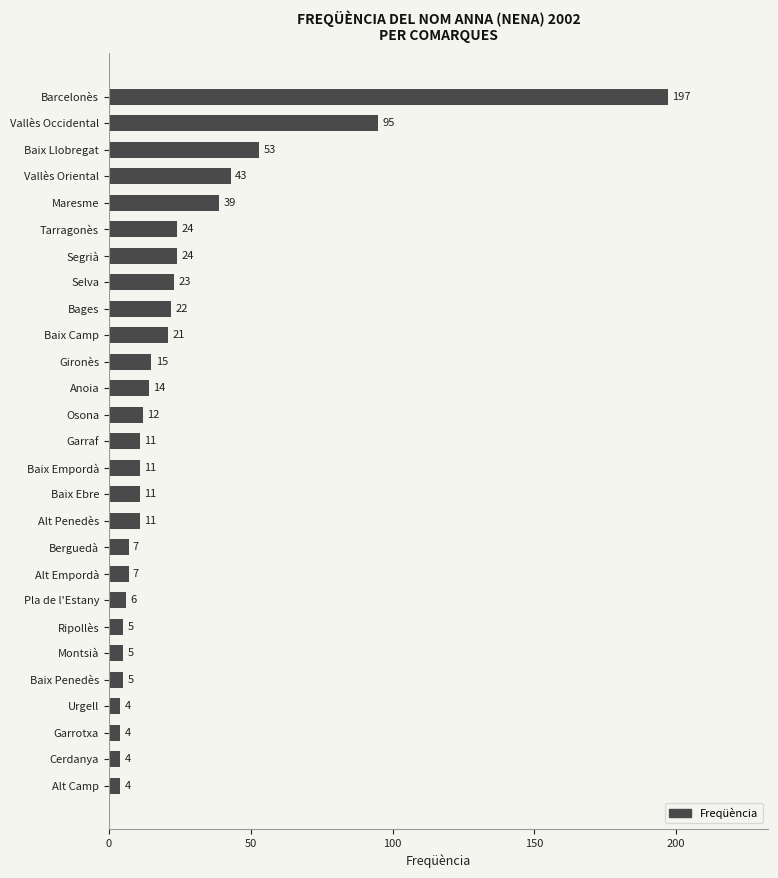

At which label is the value closest to 100?

Vallès Occidental